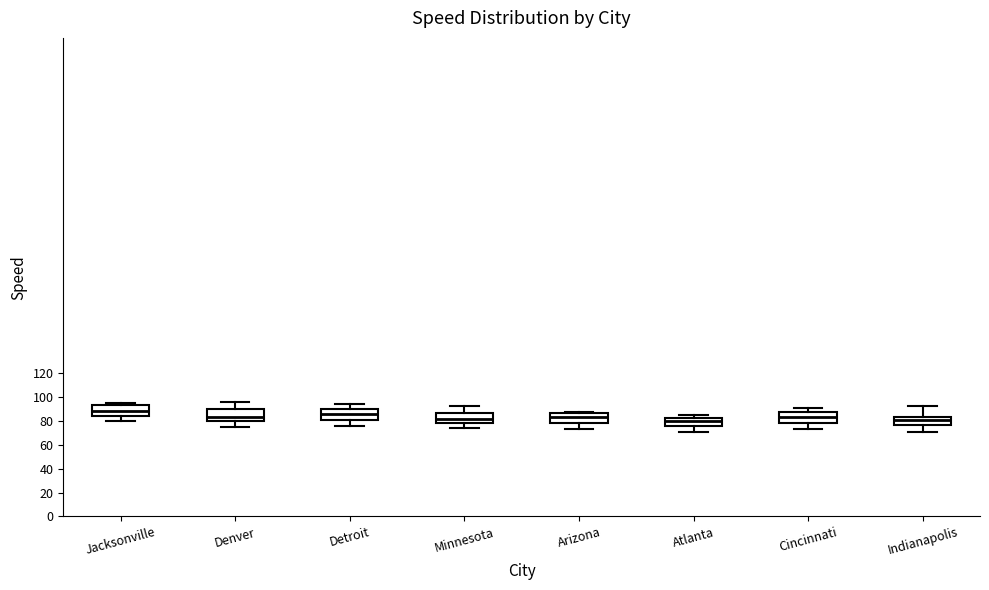

Where is the lower edge of the box for Jacksonville on the y-axis? The values are not printed on the chart, so give them approximately, as read against the axis.

84